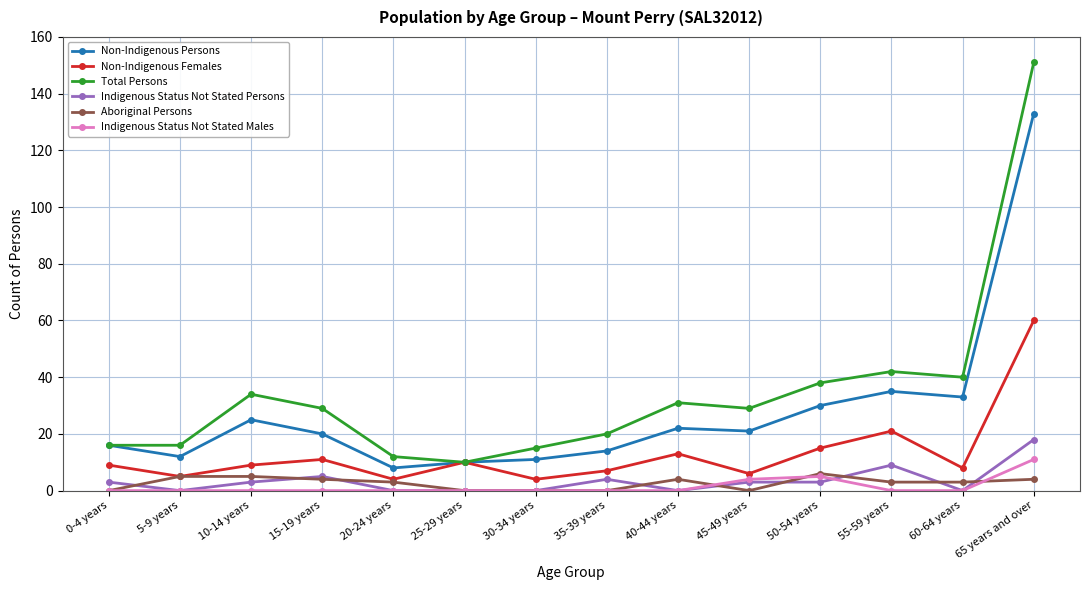

At 65 years and over, list the series in order from smallest to largest.

Aboriginal Persons, Indigenous Status Not Stated Males, Indigenous Status Not Stated Persons, Non-Indigenous Females, Non-Indigenous Persons, Total Persons